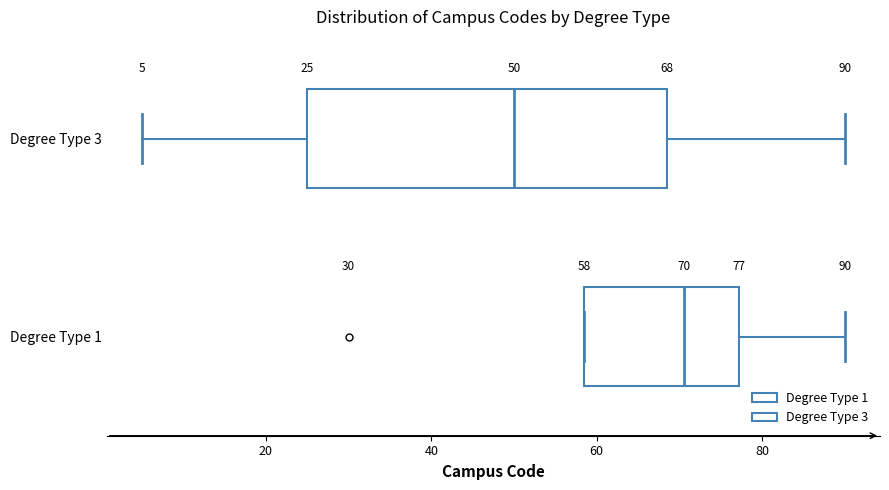

Which box has the furthest to the right median line?

Degree Type 1